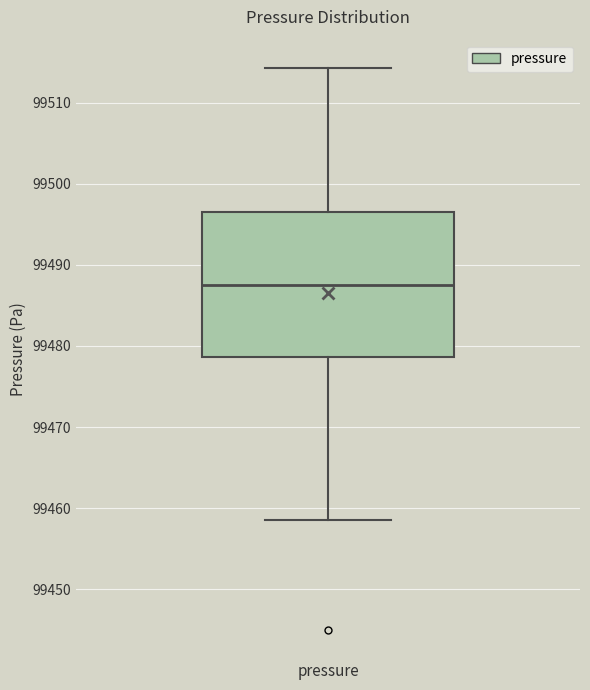

Transcribe this box plot: give where the median line is, the range the box spans, and where the two whiskers end, as read against the y-axis. The values are not printed on the chart, so give them approximately, as read against the axis.

median 99487, box 99479 to 99497, whiskers 99459 to 99514